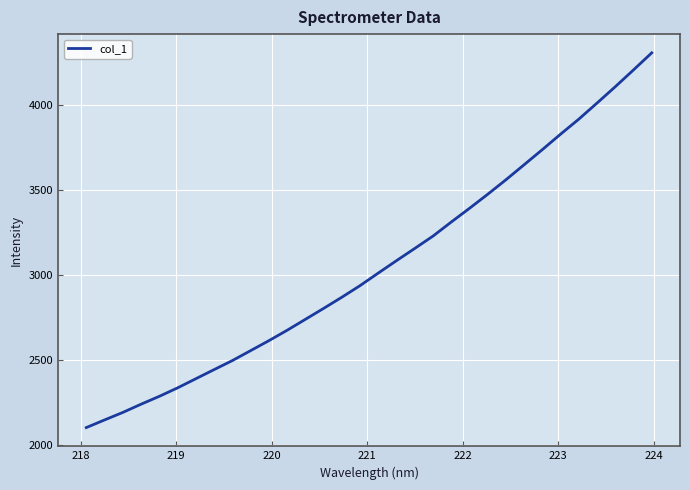

Reading left to right, what are all the values shown in this chart?

2103.1	2148.1	2192.3	2240.7	2287.0	2336.7	2390.4	2444.0	2497.1	2555.5	2614.0	2675.2	2739.4	2803.8	2869.5	2937.9	3011.8	3084.7	3156.5	3229.1	3311.7	3392.3	3474.9	3560.2	3648.7	3737.6	3828.4	3916.7	4011.3	4107.1	4205.9	4306.2